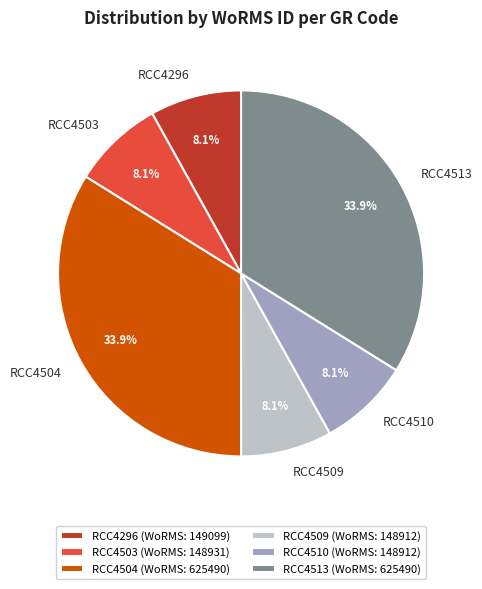

What percentage is the RCC4504 slice, to the nearest percent?

34%